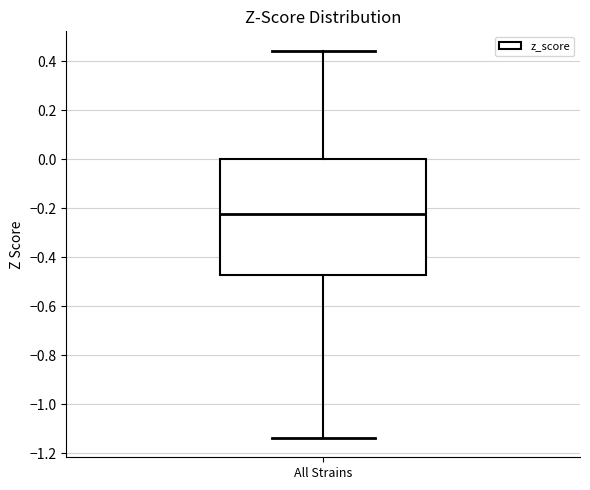

Transcribe this box plot: give where the median line is, the range the box spans, and where the two whiskers end, as read against the y-axis. The values are not printed on the chart, so give them approximately, as read against the axis.

median -0.22, box -0.48 to 0.00, whiskers -1.14 to 0.44